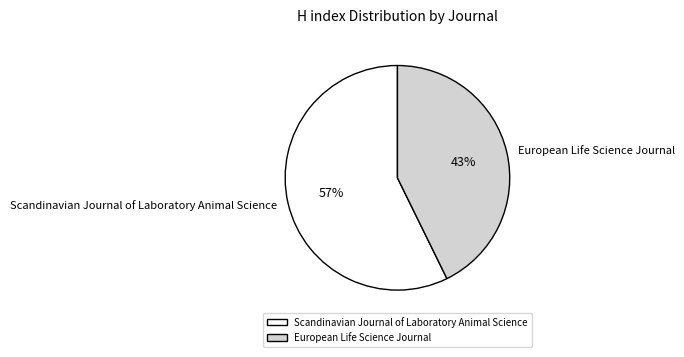

To the nearest percent, what is the average slice percentage?

50%